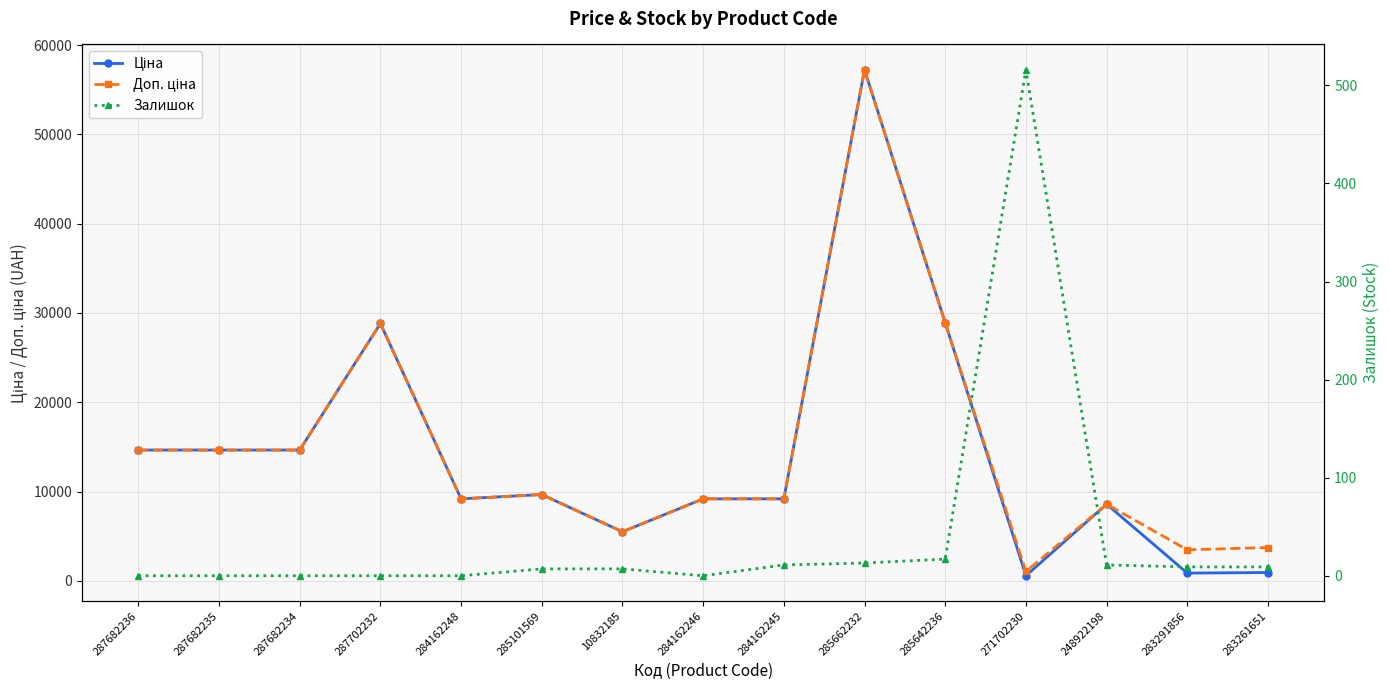

Where does the Доп. ціна series first go above 9185?

287682236